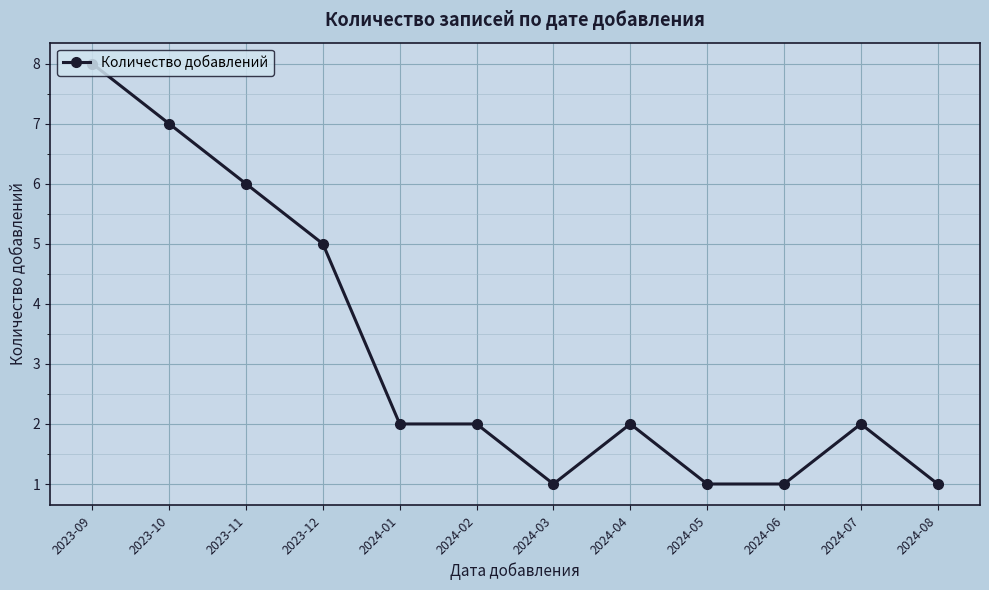

True or false: the data has more than 0 interior local peaks.

True